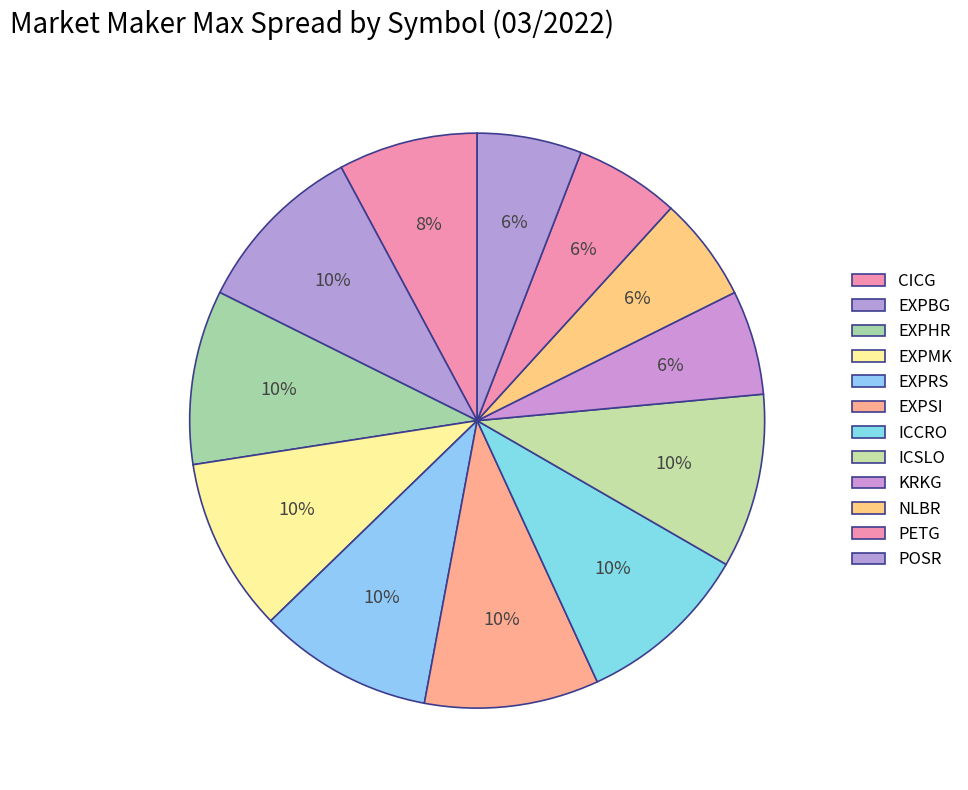

Which slice is the smallest?

KRKG